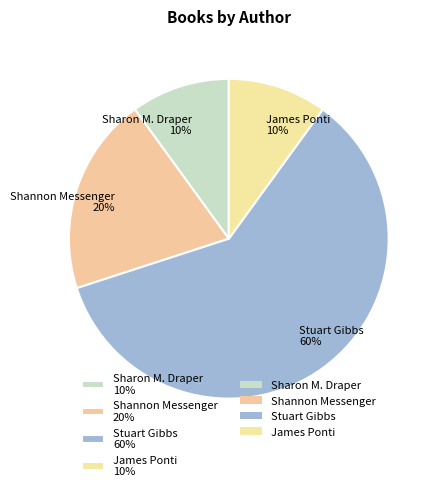

Do Shannon Messenger 20% and Stuart Gibbs 60% together represent more than half of the pie?

Yes